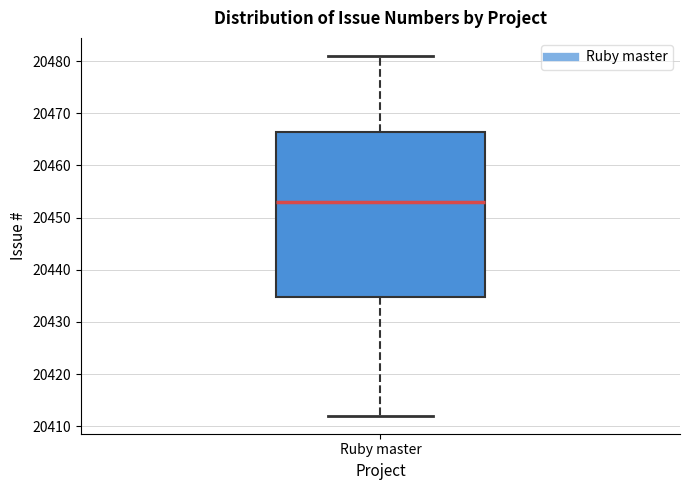

Where does the median line of the box for Ruby master sit on the y-axis? The values are not printed on the chart, so give them approximately, as read against the axis.

20453